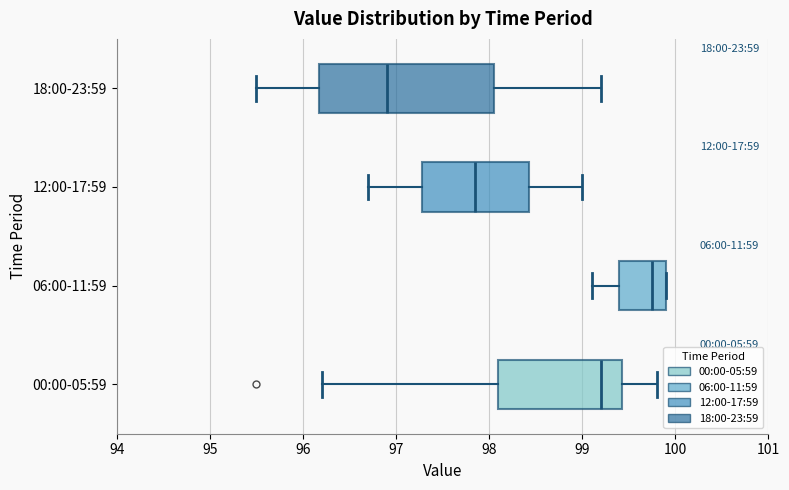

Reading bottom to top, read every box against the x-axis: the position of its median line, the range the box covers, and the ends of its whiskers. The values are not printed on the chart, so give them approximately, as read against the axis.

00:00-05:59: median 99.2, box 98.1 to 99.4, whiskers 96.2 to 99.8
06:00-11:59: median 99.8, box 99.4 to 99.9, whiskers 99.1 to 99.9
12:00-17:59: median 97.9, box 97.3 to 98.4, whiskers 96.7 to 99.0
18:00-23:59: median 96.9, box 96.2 to 98.1, whiskers 95.5 to 99.2